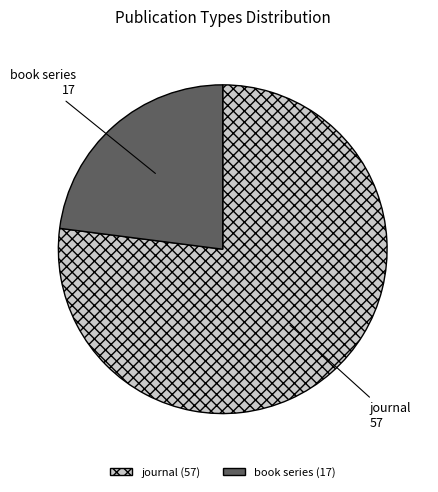

Rank the categories by value from lowest to highest.

book series, journal